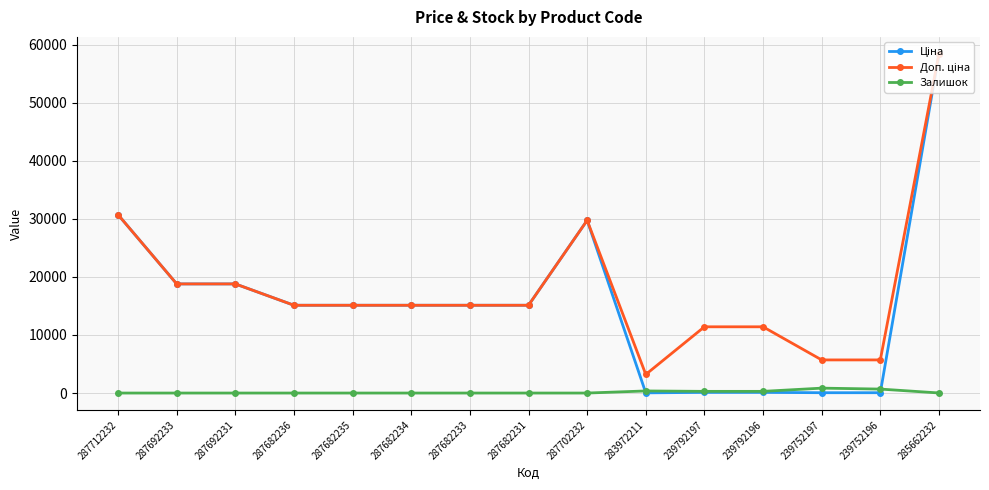

At which category is the sum across all series the highest?

285662232